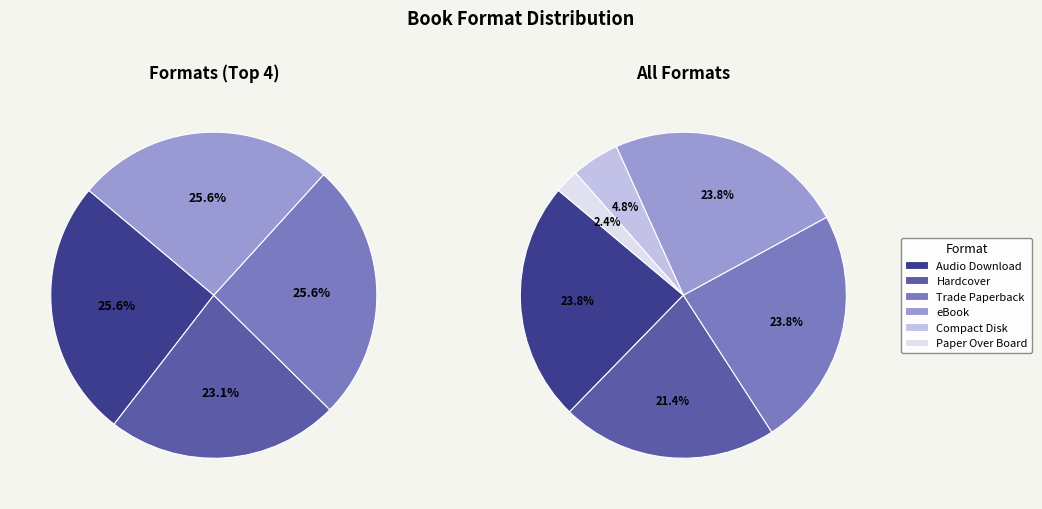

The Trade Paperback slice represents 17% of the pie. True or false?

False